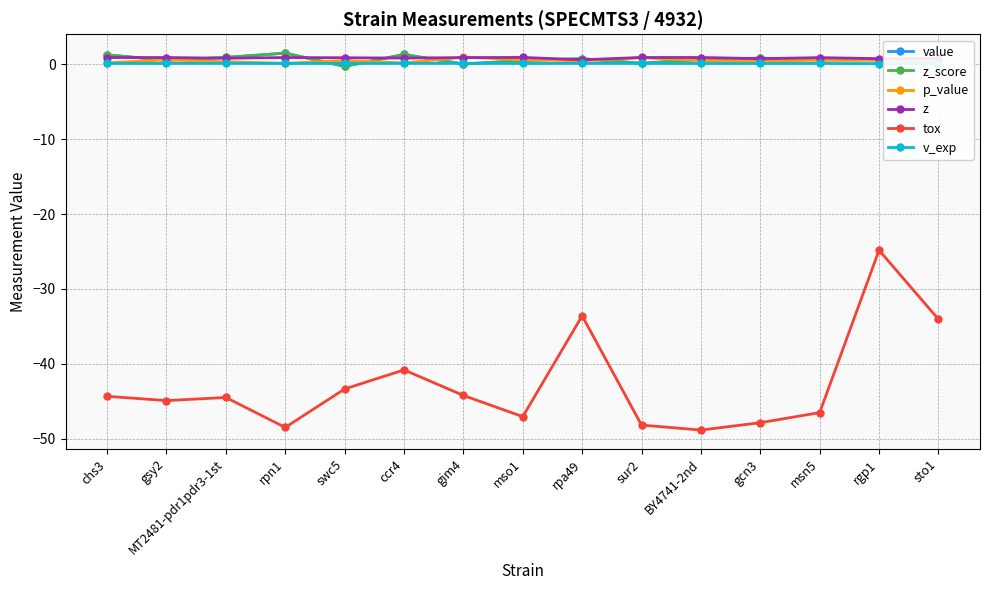

What is the smallest value displayed?

-48.9